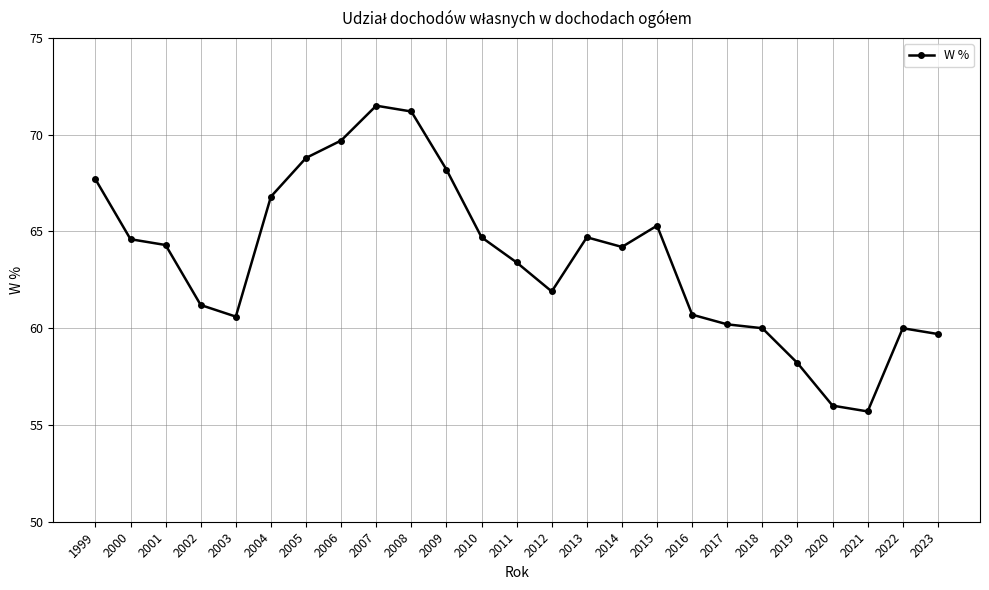

What is the ratio of the value at 2020 to the value at 2007?

0.8